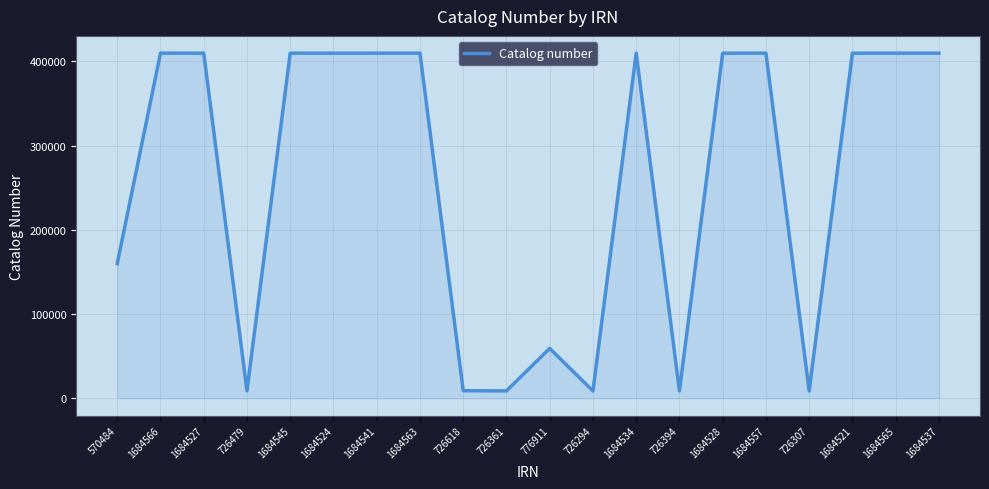

What is the difference between the maximum and minimum values?

401050